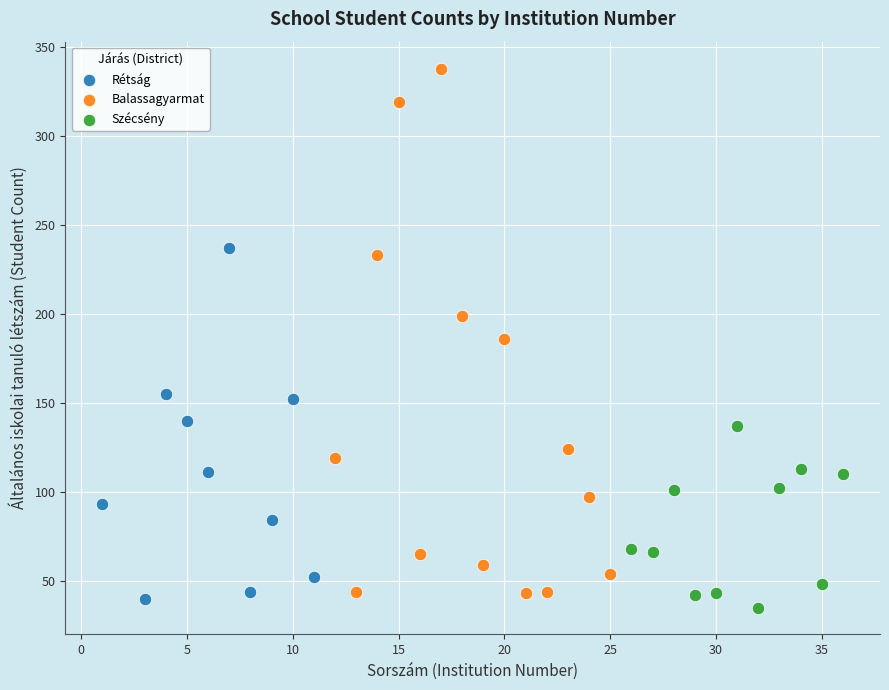

Which series reaches the minimum Y coordinate?

Szécsény